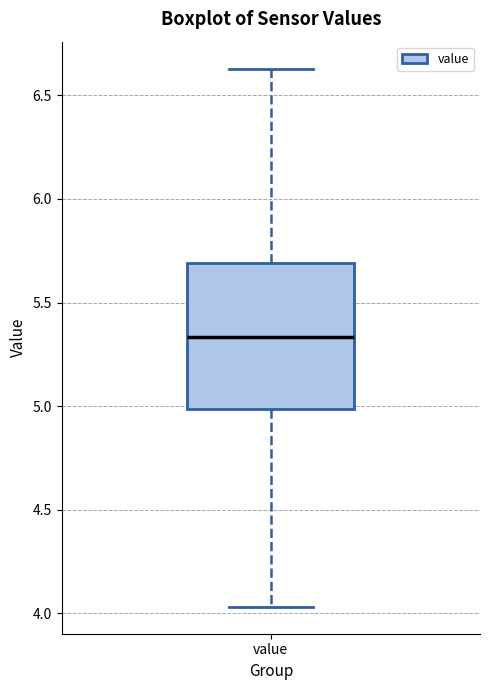

Where is the upper edge of the box for value on the y-axis? The values are not printed on the chart, so give them approximately, as read against the axis.

5.70